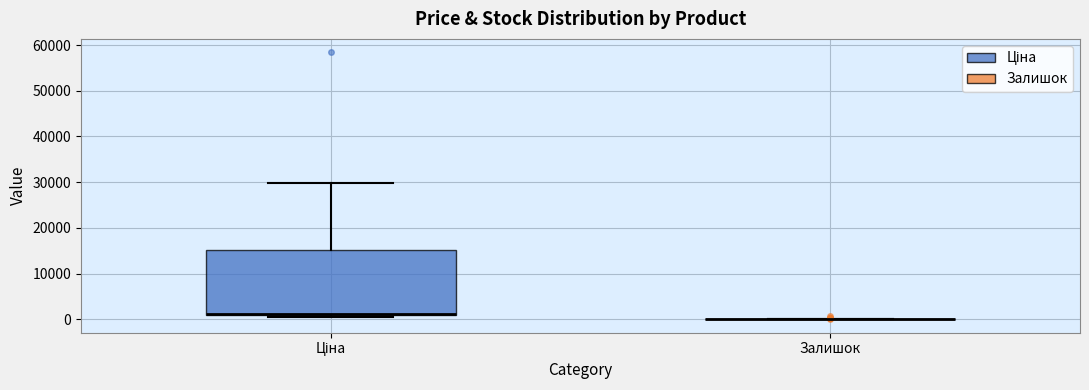

Reading left to right, transcribe this box plot: for each box, give where its median line is, the range the box spans, and where its two whiskers end, as read against the y-axis. The values are not printed on the chart, so give them approximately, as read against the axis.

Ціна: median 1000 (drawn on the box's lower edge), box 1000 to 15000, whiskers 1000 (just below the box's lower edge) to 30000
Залишок: box collapsed to a line at 0, whiskers 0 to 0